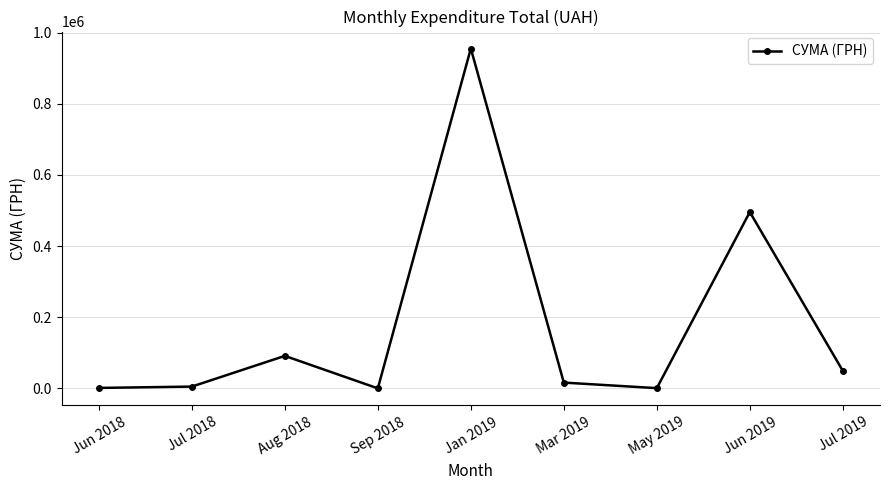

What is the greatest value displayed?

955059.7